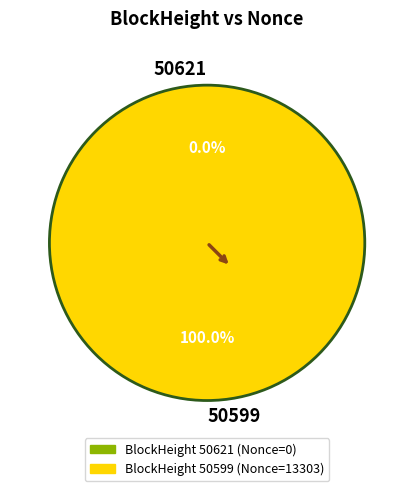

What is the largest slice in the pie chart?

50599